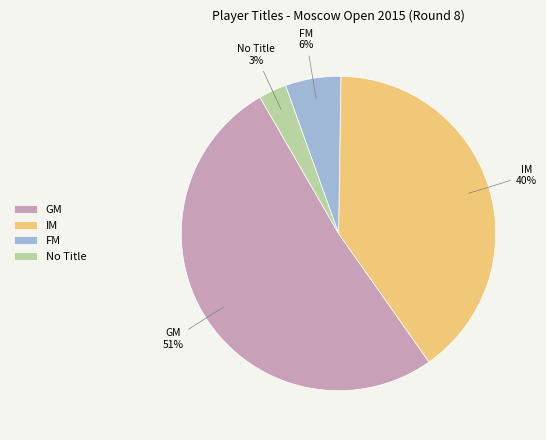

Is it true that GM is 21% of the pie?

False